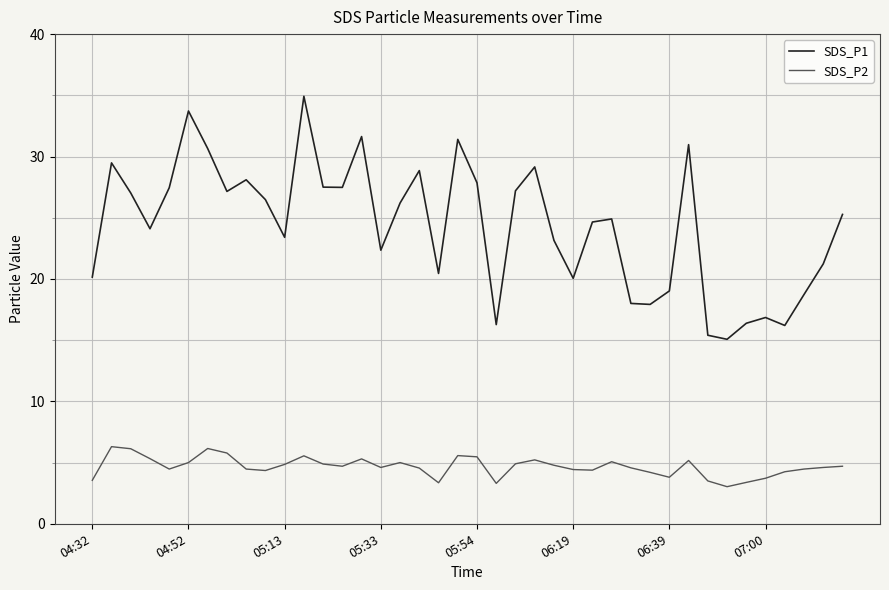

True or false: SDS_P1 and SDS_P2 cross at least once.

False